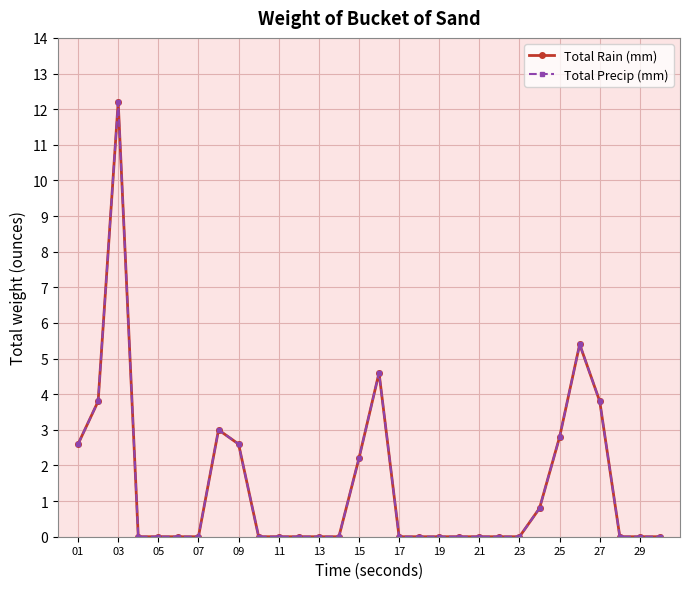

True or false: Total Rain (mm) and Total Precip (mm) intersect in this chart.

False